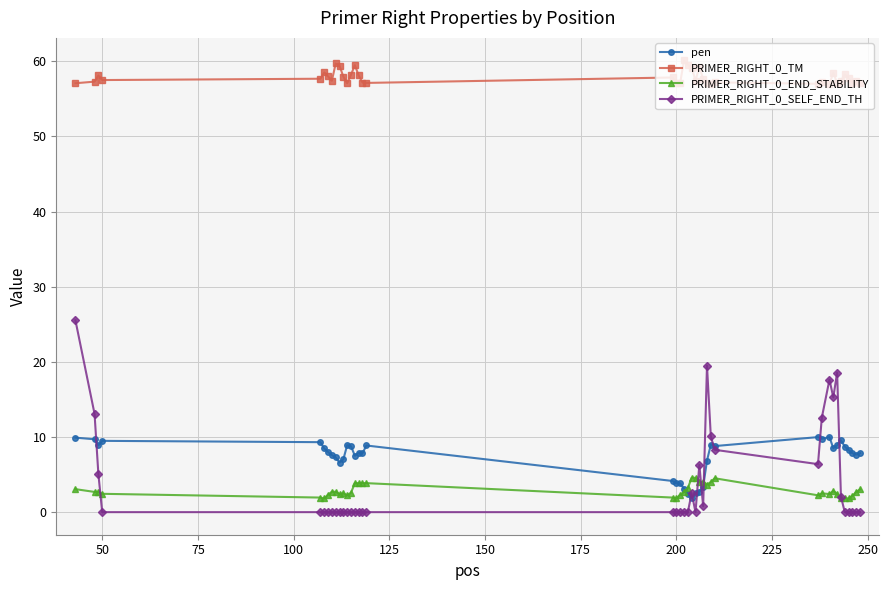

What is the minimum value for PRIMER_RIGHT_0_TM?

57.0